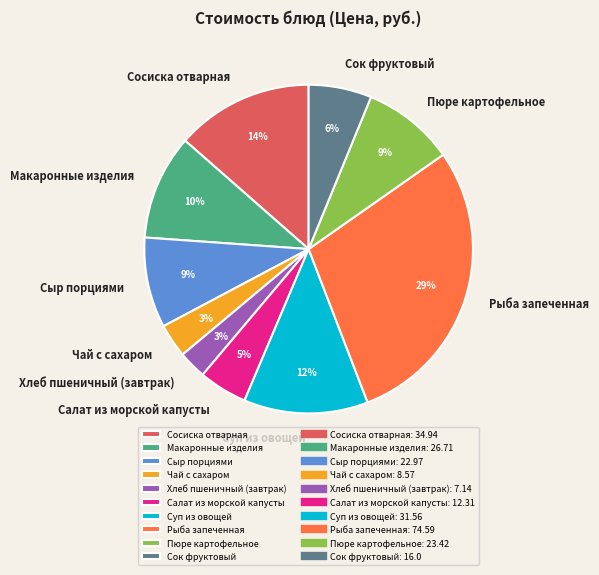

Between Пюре картофельное and Суп из овощей, which is larger?

Суп из овощей